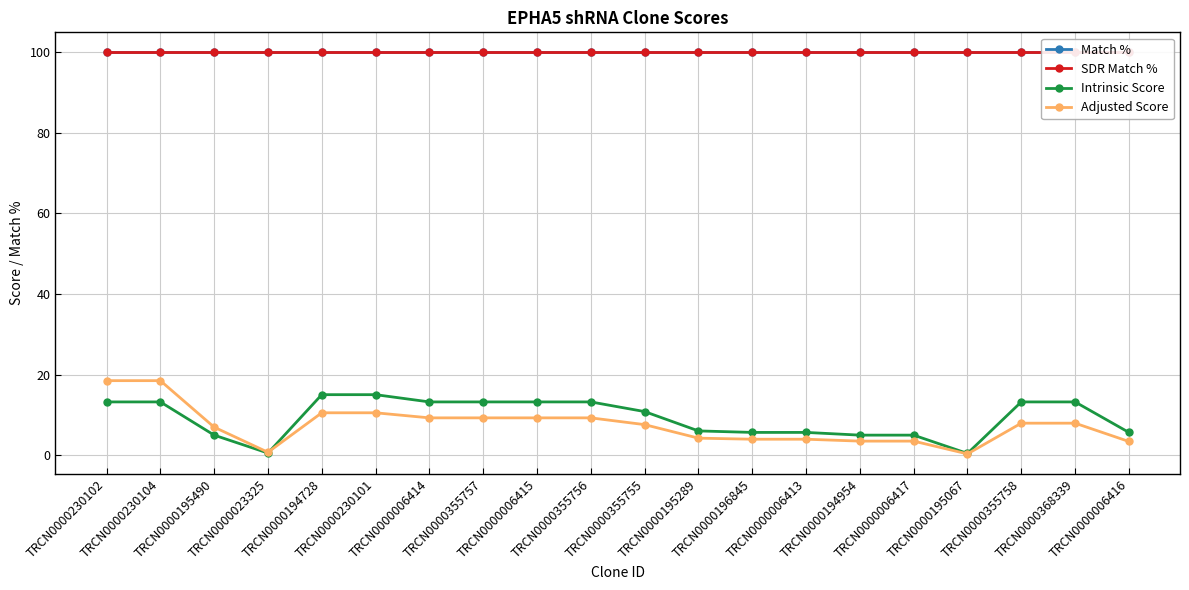

What is the minimum value for Match %?

100.0